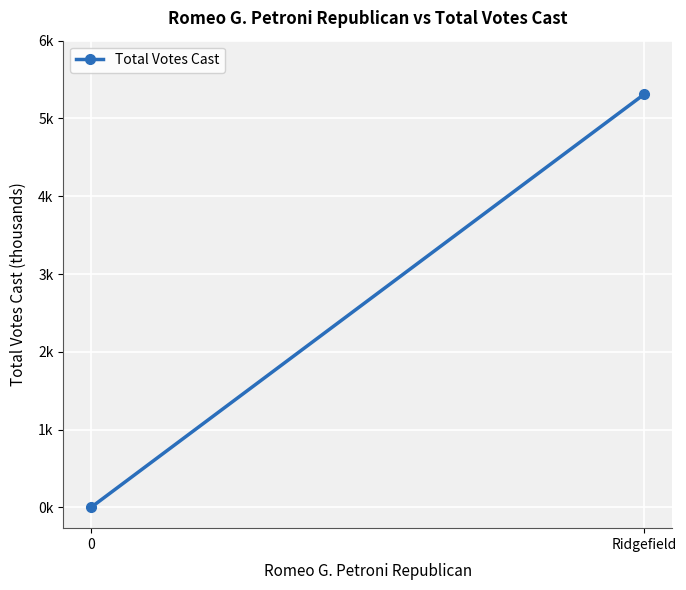

What is the sum of the values at 0 and Ridgefield?

5.3